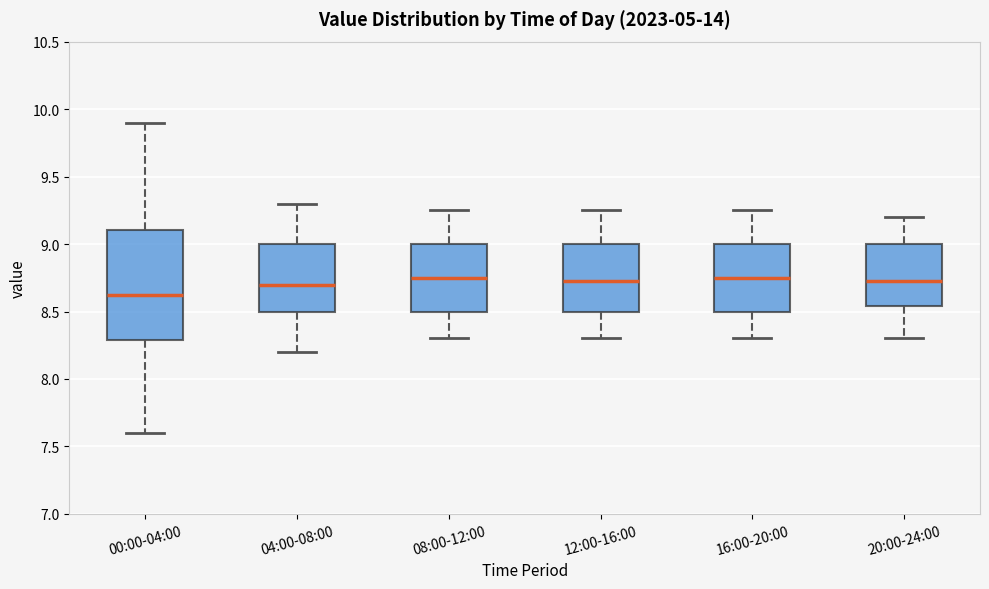

Where is the upper edge of the box for 08:00-12:00 on the y-axis? The values are not printed on the chart, so give them approximately, as read against the axis.

9.00